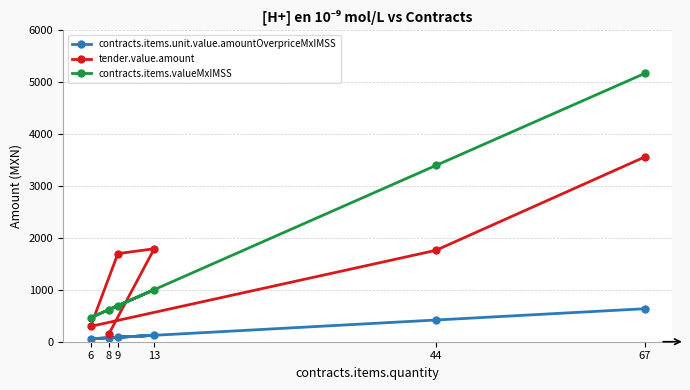

Which category has the highest value in the contracts.items.unit.value.amountOverpriceMxIMSS series?

67